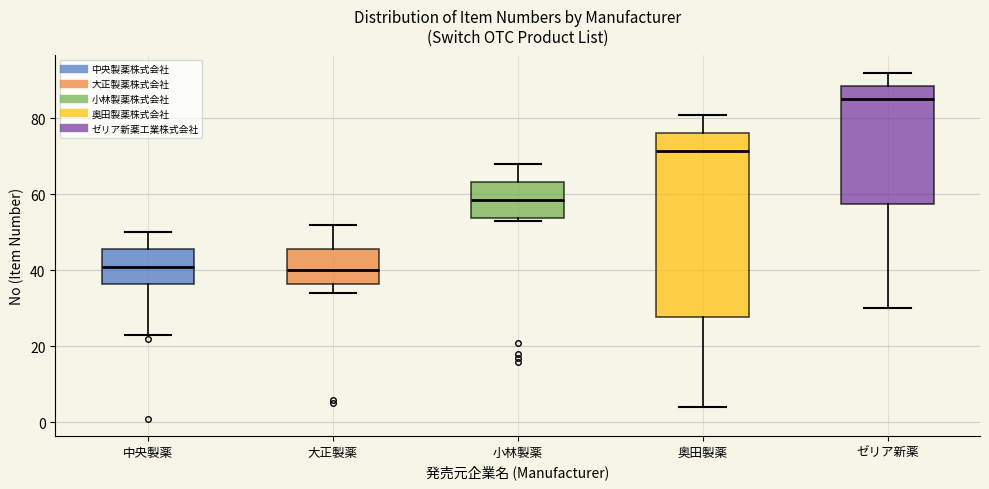

Comparing the boxes themselves (not the whiskers), which one is the tallest?

奥田製薬